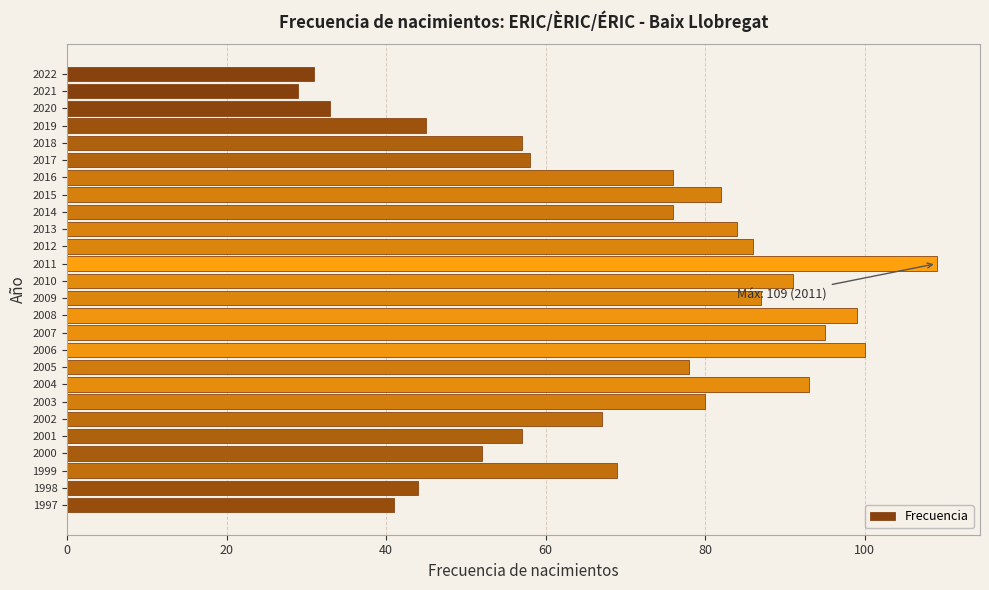

Reading bottom to top, extract all data points from this chart.

1997=41	1998=44	1999=69	2000=52	2001=57	2002=67	2003=80	2004=93	2005=78	2006=100	2007=95	2008=99	2009=87	2010=91	2011=109	2012=86	2013=84	2014=76	2015=82	2016=76	2017=58	2018=57	2019=45	2020=33	2021=29	2022=31